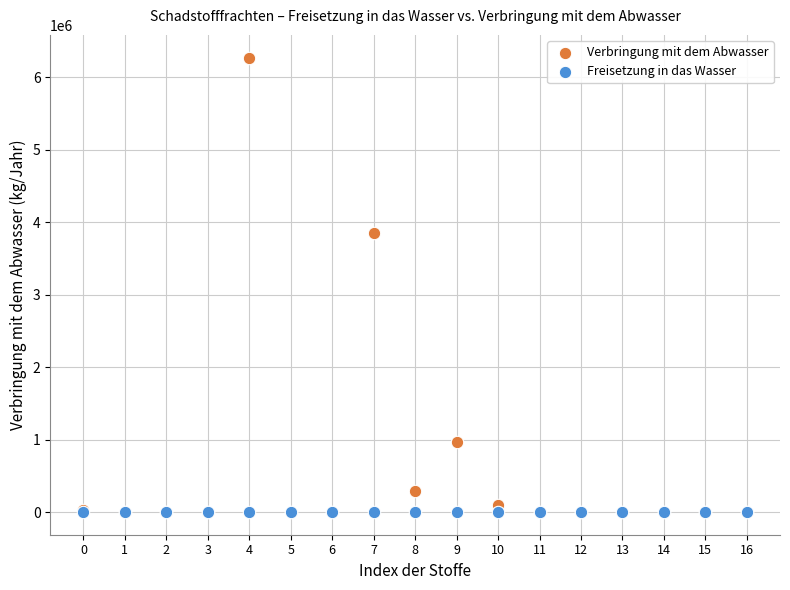

In the Verbringung mit dem Abwasser series, what Y value is closest to 3135006?

3846800